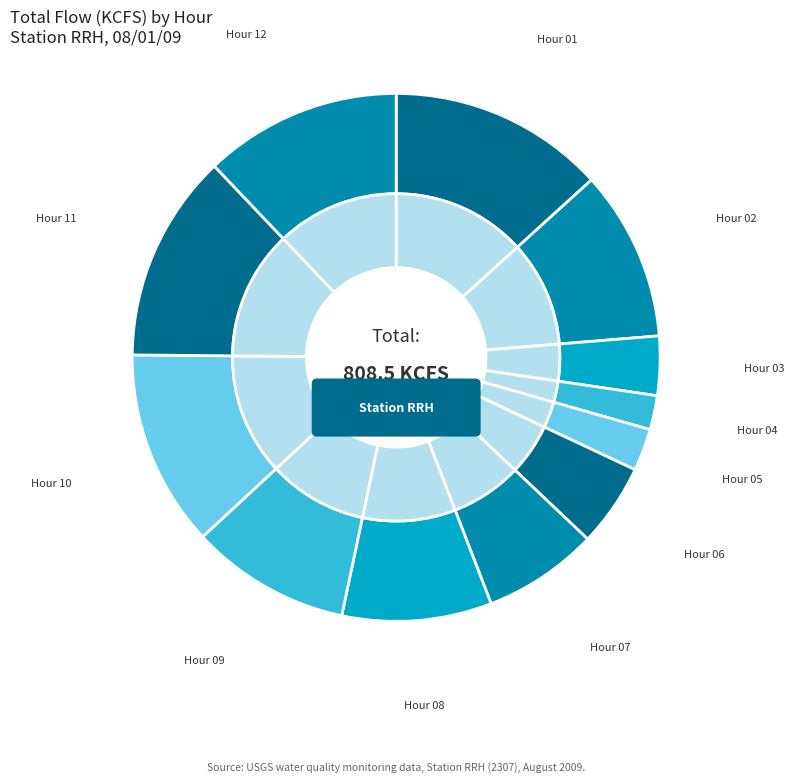

Approximately how many times larger is the value at 04 compared to 08?

0.2